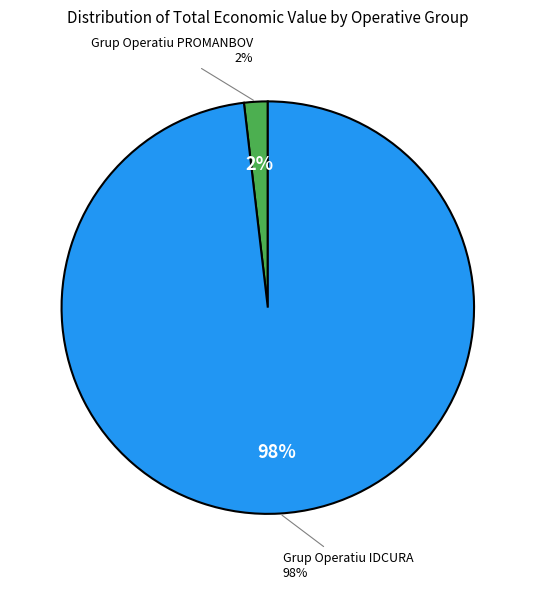

Does Grup Operatiu IDCURA account for over 50% of the chart?

Yes